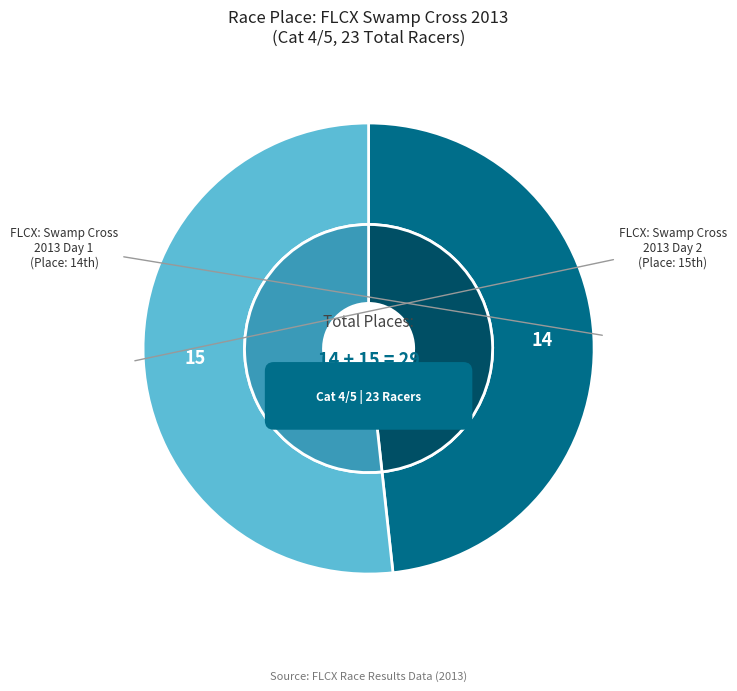

Is the sum of FLCX: Swamp Cross 2013 Day 1 and FLCX: Swamp Cross 2013 Day 2 greater than half?

Yes